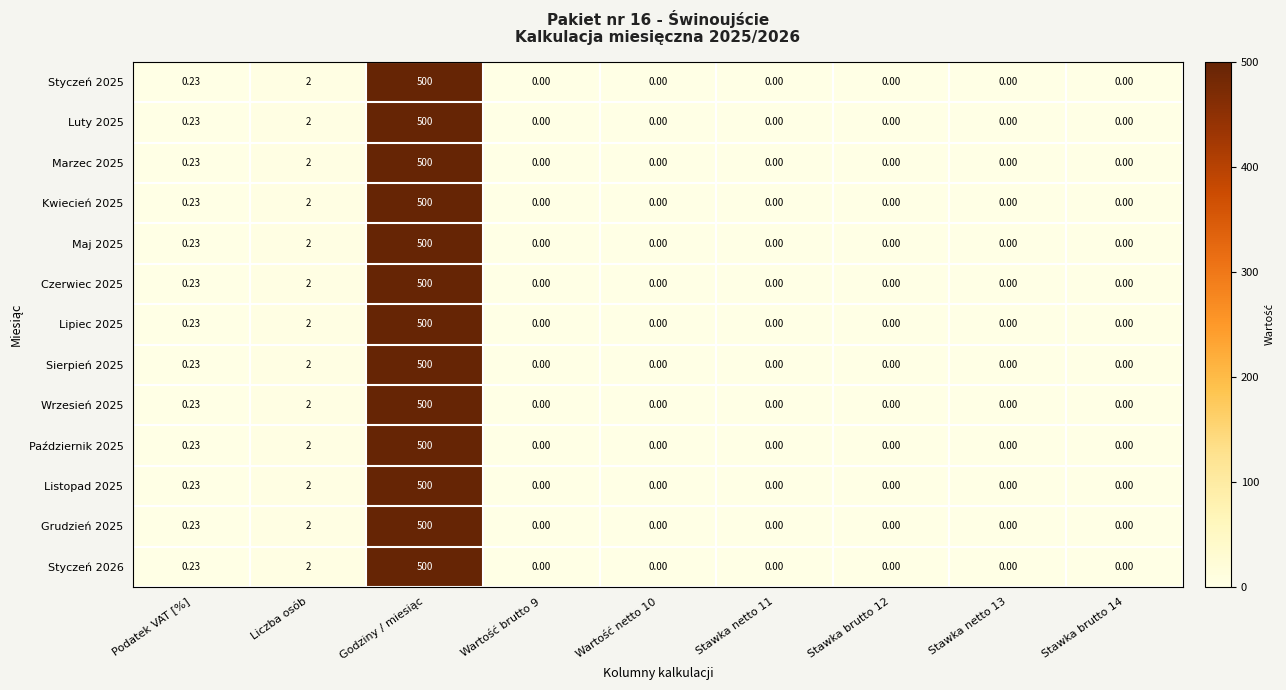

Where is Czerwiec 2025 nearest to the value 250?

Liczba osób